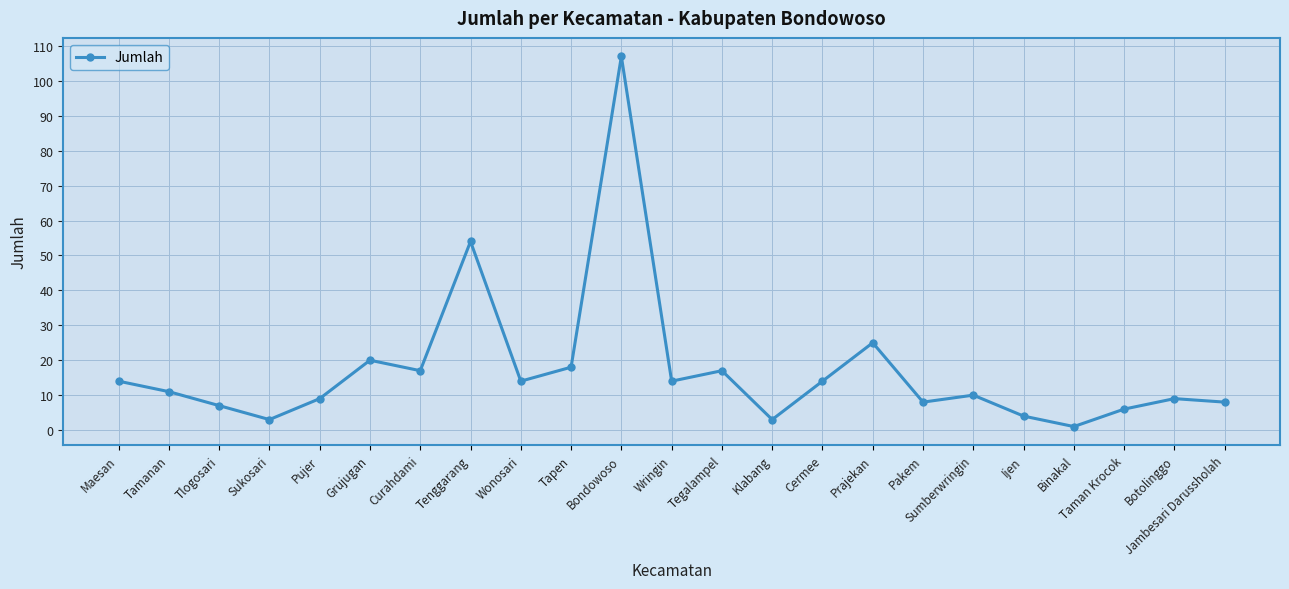

Is it true that the value at Wringin is 14?

True